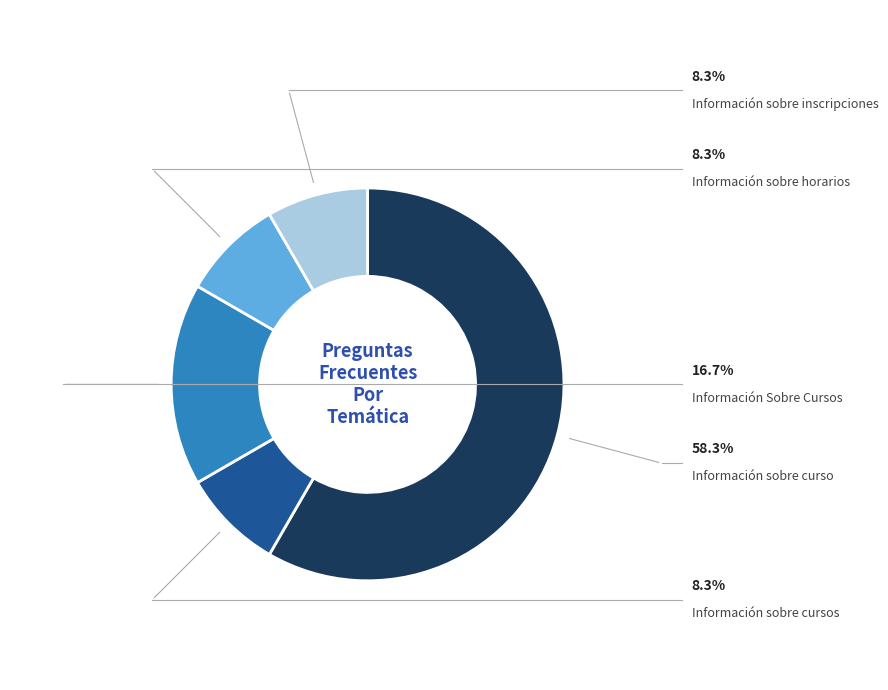

How many slices are in this pie chart?

5